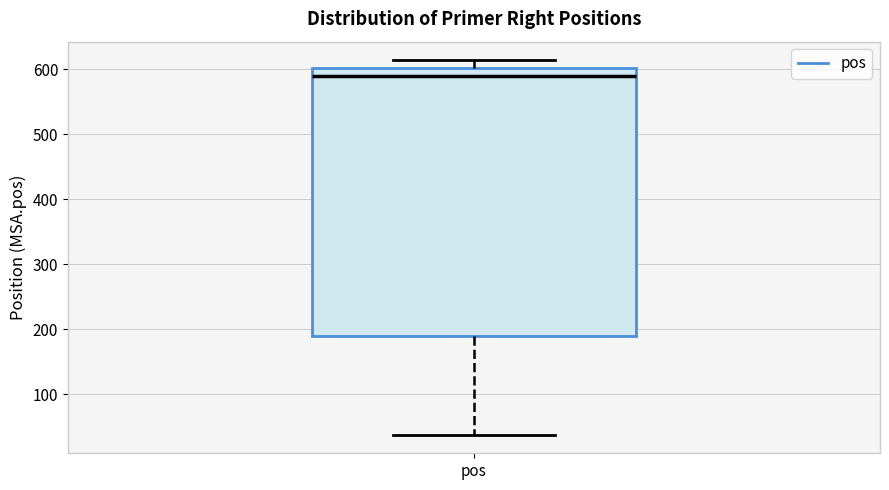

Read this box plot against the y-axis: the position of the median line, the range covered by the box, and the ends of both whiskers. The values are not printed on the chart, so give them approximately, as read against the axis.

median 590, box 190 to 600, whiskers 40 to 610